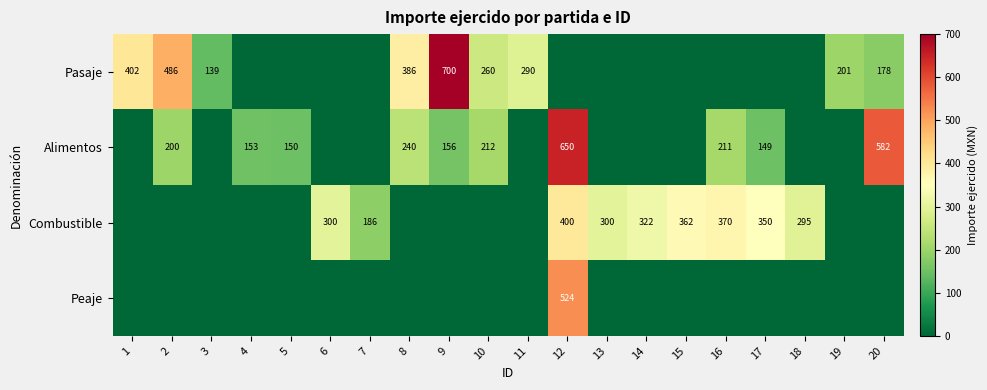

True or false: Alimentos has a value of 0.0 at 1.

True